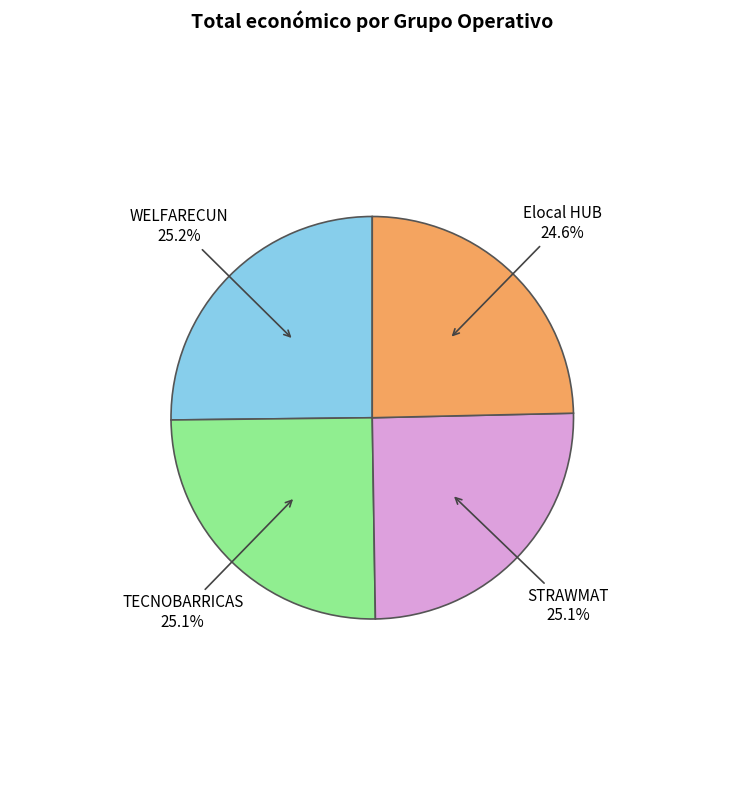

To the nearest percent, what portion does TECNOBARRICAS represent?

25%